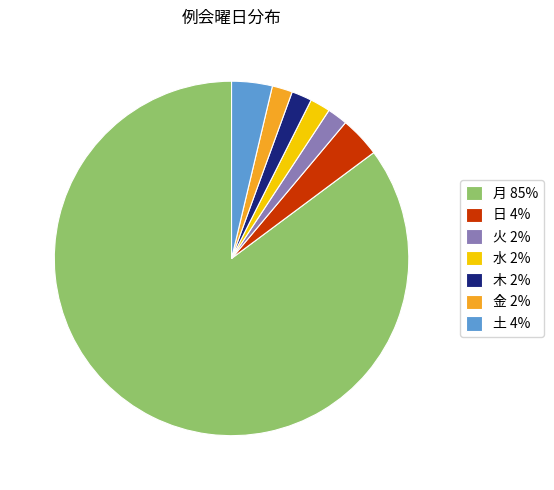

What is the largest slice in the pie chart?

月 85%